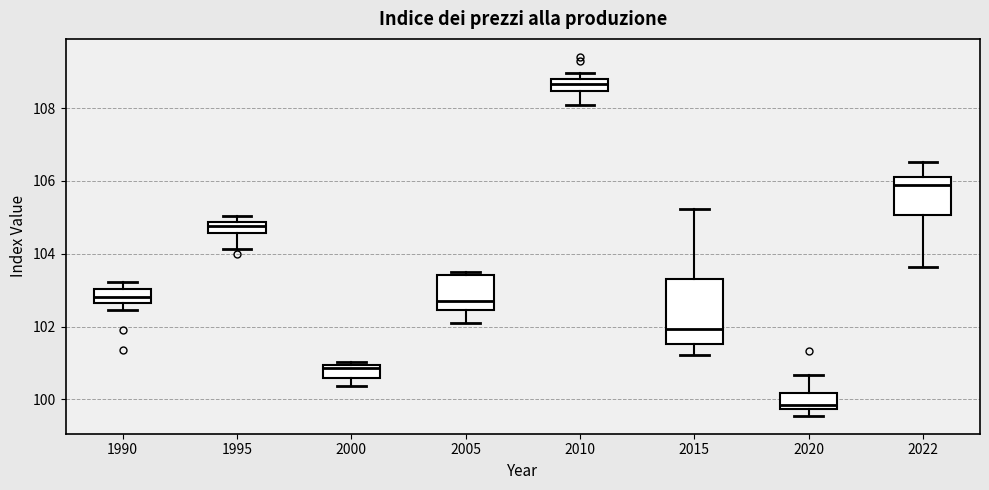

Comparing the boxes themselves (not the whiskers), which one is the tallest?

2015